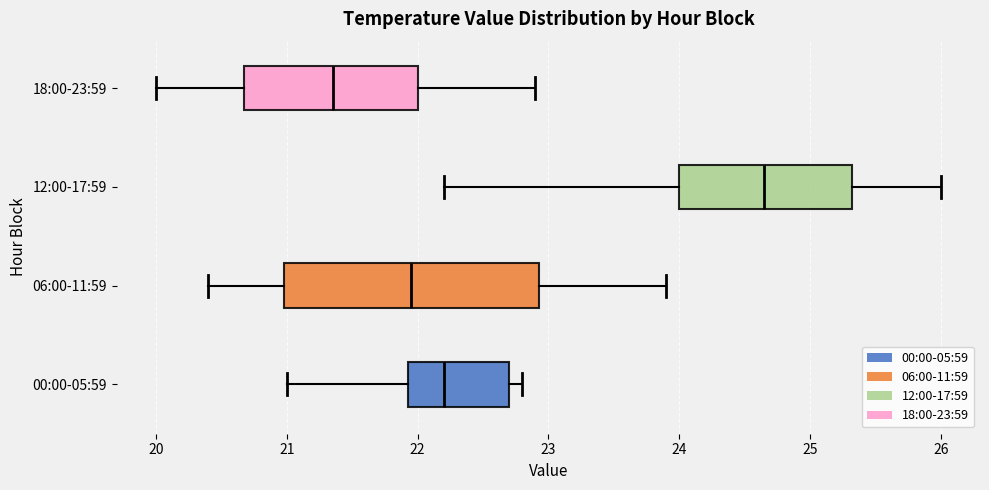

Reading bottom to top, transcribe this box plot: for each box, give where its median line is, the range the box spans, and where its two whiskers end, as read against the x-axis. The values are not printed on the chart, so give them approximately, as read against the axis.

00:00-05:59: median 22.2, box 21.9 to 22.7, whiskers 21.0 to 22.8
06:00-11:59: median 22.0, box 21.0 to 22.9, whiskers 20.4 to 23.9
12:00-17:59: median 24.7, box 24.0 to 25.3, whiskers 22.2 to 26.0
18:00-23:59: median 21.4, box 20.7 to 22.0, whiskers 20.0 to 22.9